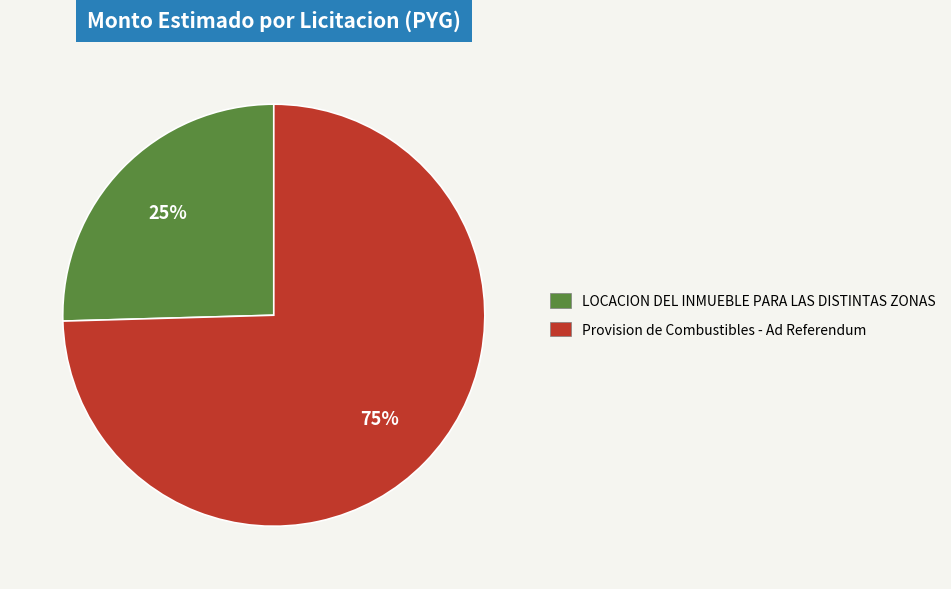

To the nearest percent, what is the average slice percentage?

50%